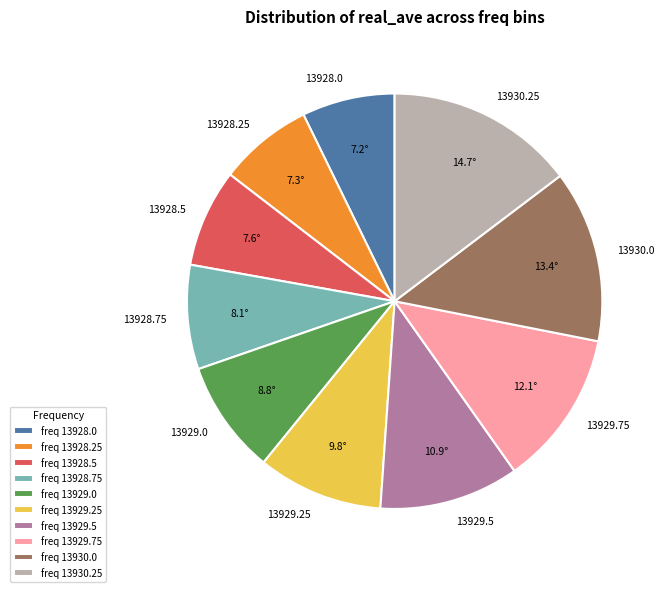

Between 13929.0 and 13929.5, which is larger?

13929.5